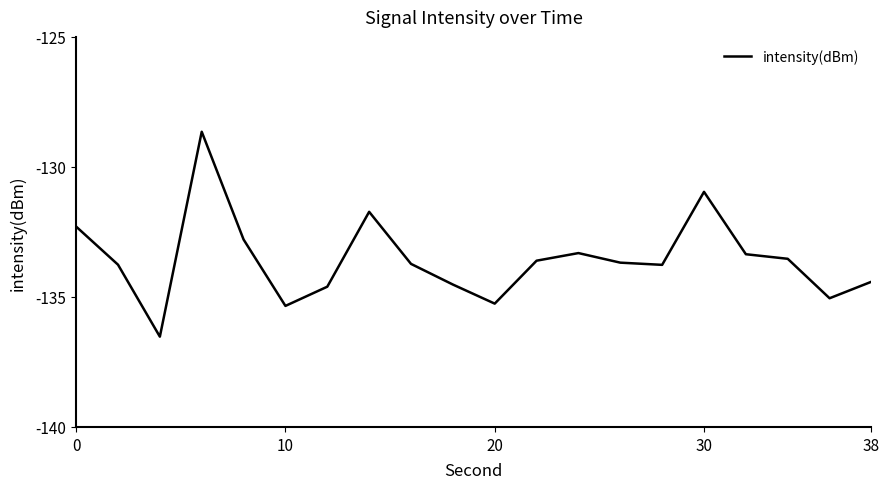

What is the difference between the maximum and minimum values?

7.9